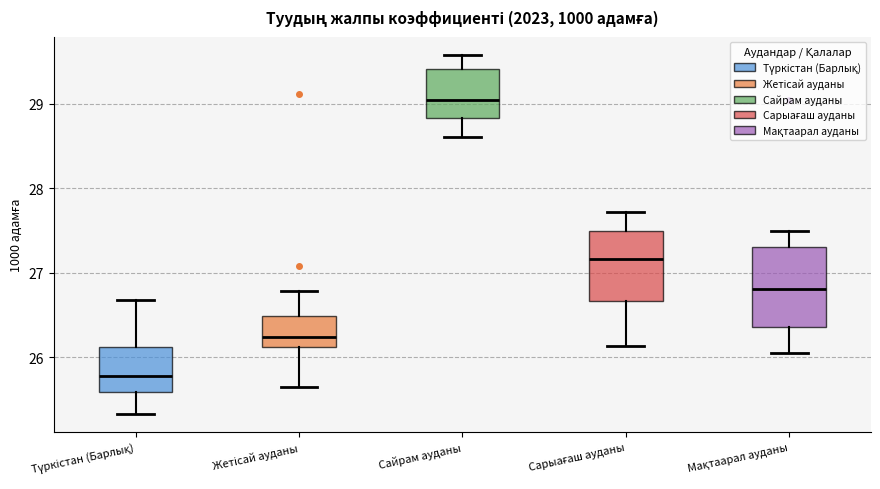

Reading left to right, read every box against the y-axis: the position of its median line, the range the box covers, and the ends of its whiskers. The values are not printed on the chart, so give them approximately, as read against the axis.

Түркістан (Барлық): median 25.8, box 25.6 to 26.1, whiskers 25.3 to 26.7
Жетісай ауданы: median 26.2, box 26.1 to 26.5, whiskers 25.7 to 26.8
Сайрам ауданы: median 29.0, box 28.8 to 29.4, whiskers 28.6 to 29.6
Сарыағаш ауданы: median 27.2, box 26.7 to 27.5, whiskers 26.1 to 27.7
Мақтаарал ауданы: median 26.8, box 26.4 to 27.3, whiskers 26.1 to 27.5